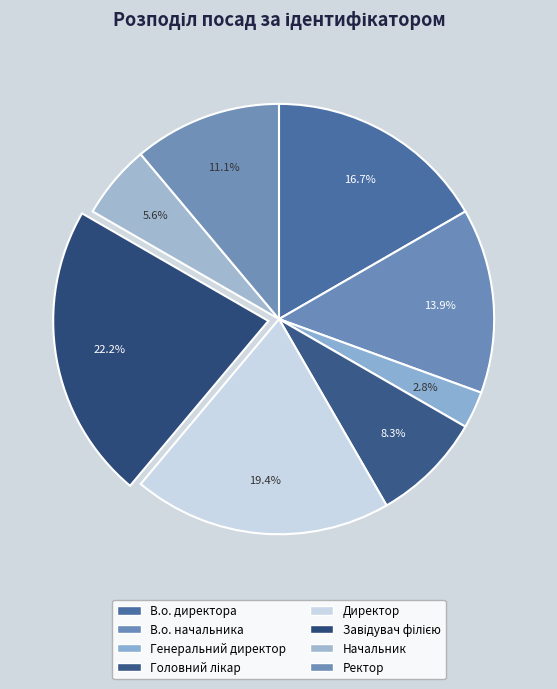

Is В.о. начальника the majority of the pie?

No